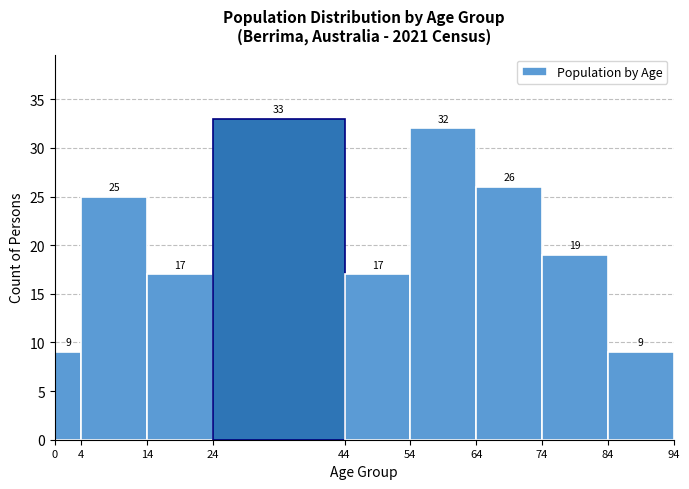

Reading left to right, list every bar in this chart as the range it spans on the x-axis followed by its height.

0 to 4: 9
4 to 14: 25
14 to 24: 17
24 to 44: 33
44 to 54: 17
54 to 64: 32
64 to 74: 26
74 to 84: 19
84 to 94: 9